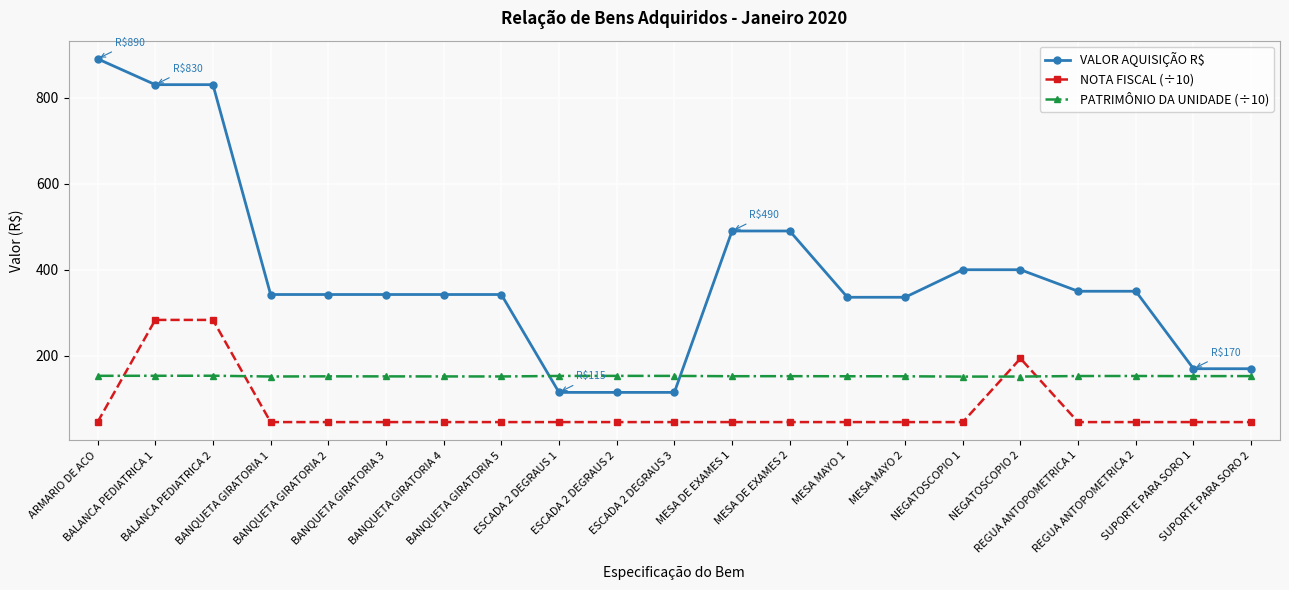

Which series has the largest range (max minus min)?

VALOR AQUISIÇÃO R$